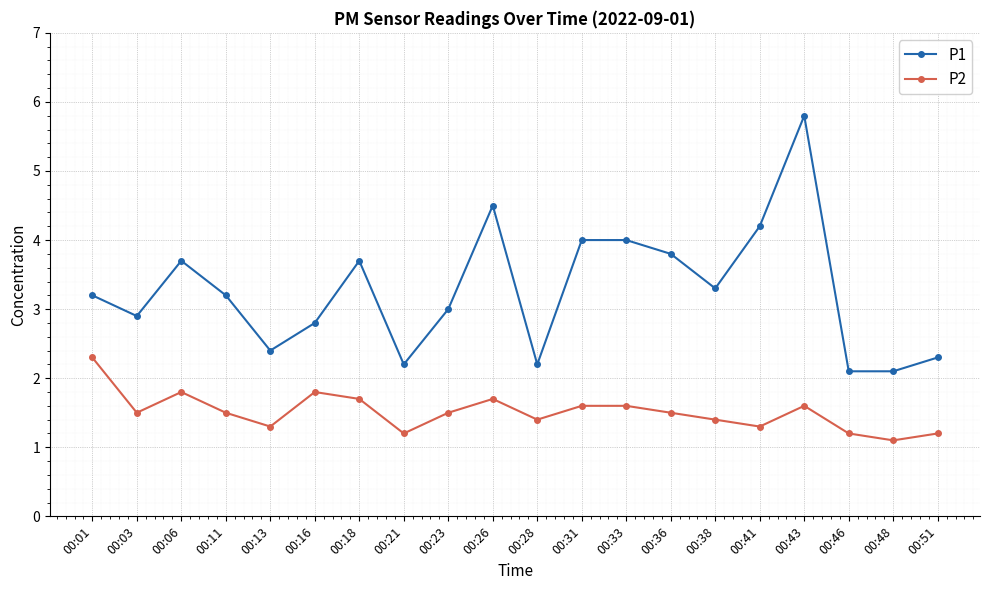

At which category does P2 reach its first local valley?

00:03